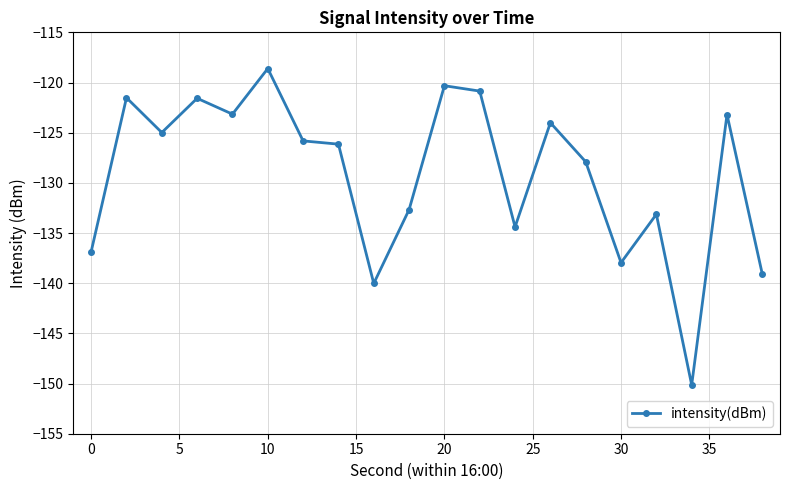

How many data points does each series have?

20